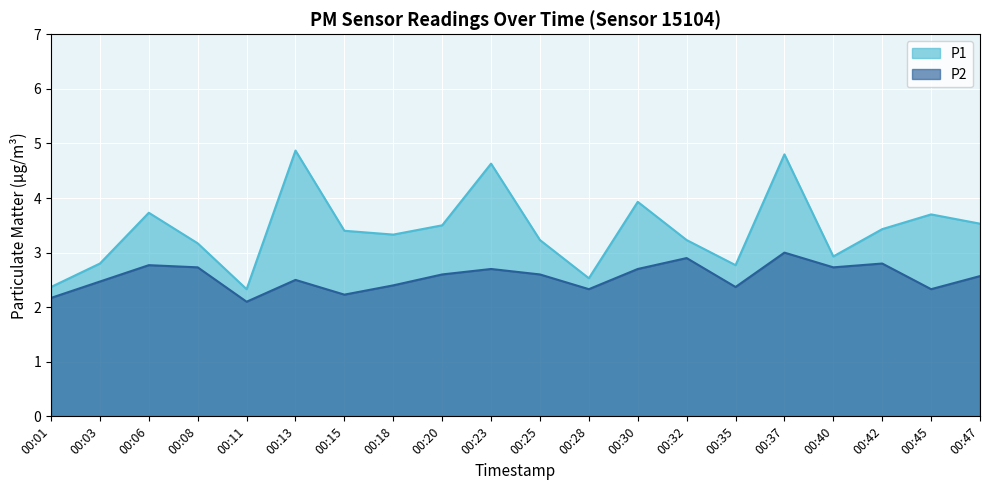

Rank the series by their maximum value, from highest to lowest.

P1, P2